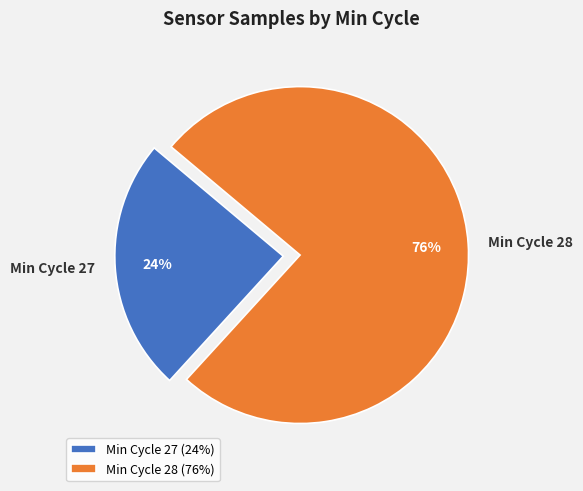

The Min Cycle 27 slice represents 24% of the pie. True or false?

True